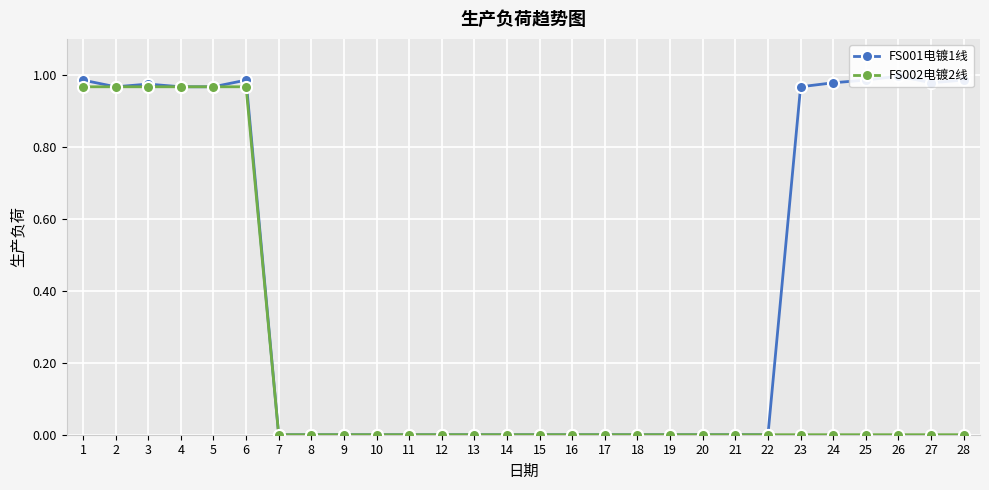

At which category does the chart reach its minimum across all series?

7